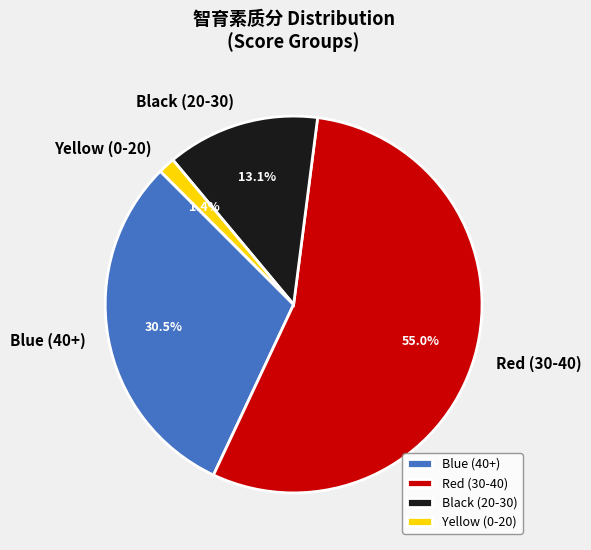

Is Red (30-40) the majority of the pie?

Yes